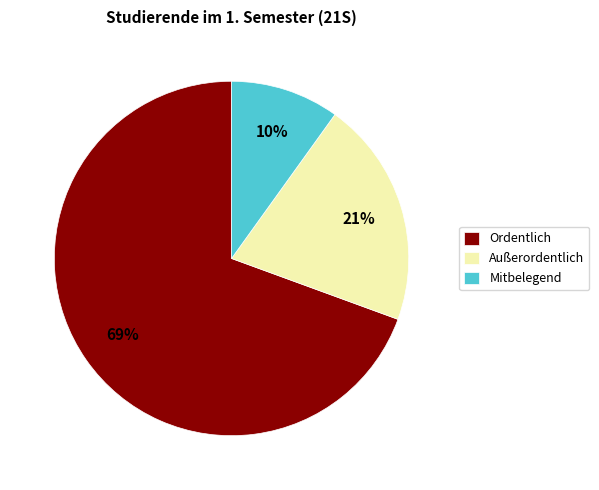

Count the number of slices in the pie.

3